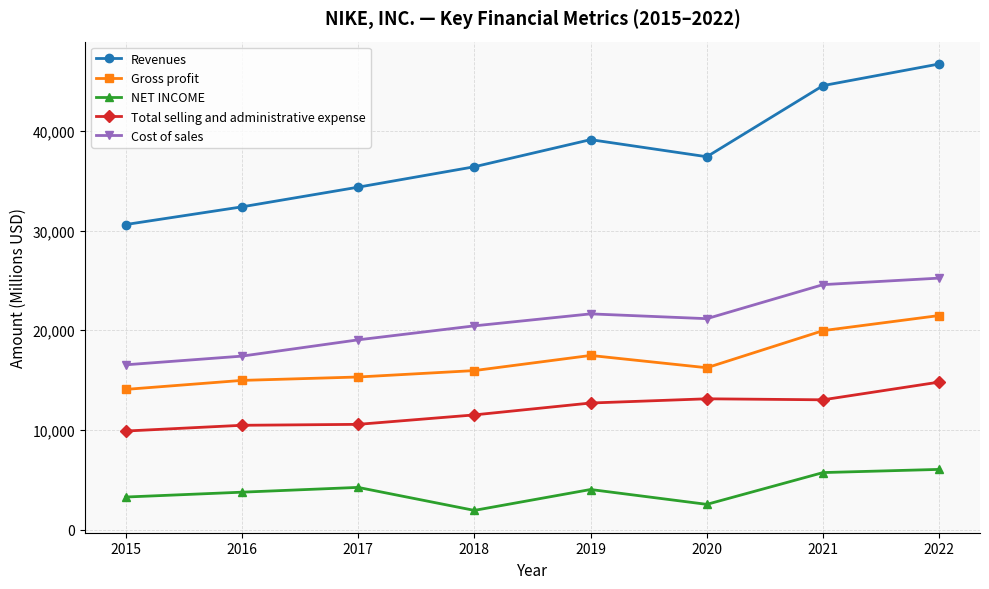

The Gross profit series shows 16241 at 2020. True or false?

True